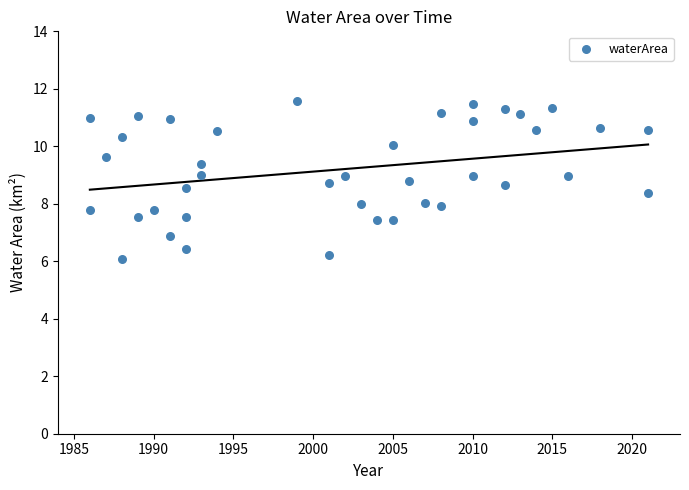

What is the range of X values (max minus min)?

35.0